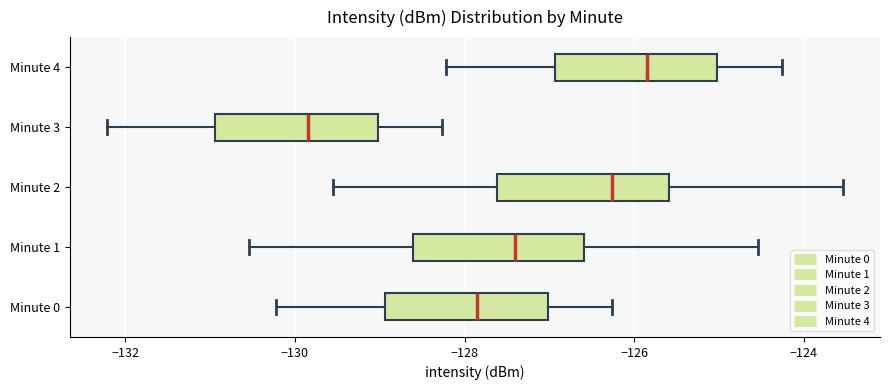

Reading bottom to top, read every box against the x-axis: the position of its median line, the range the box covers, and the ends of its whiskers. The values are not printed on the chart, so give them approximately, as read against the axis.

Minute 0: median -127.8, box -129.0 to -127.0, whiskers -130.2 to -126.2
Minute 1: median -127.4, box -128.6 to -126.6, whiskers -130.6 to -124.6
Minute 2: median -126.2, box -127.6 to -125.6, whiskers -129.6 to -123.6
Minute 3: median -129.8, box -131.0 to -129.0, whiskers -132.2 to -128.2
Minute 4: median -125.8, box -127.0 to -125.0, whiskers -128.2 to -124.2